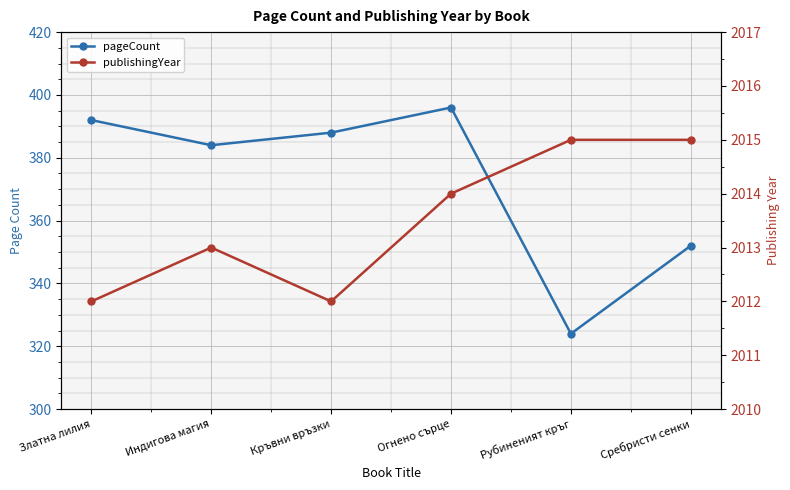

At which label does pageCount reach its minimum?

Рубиненият кръг